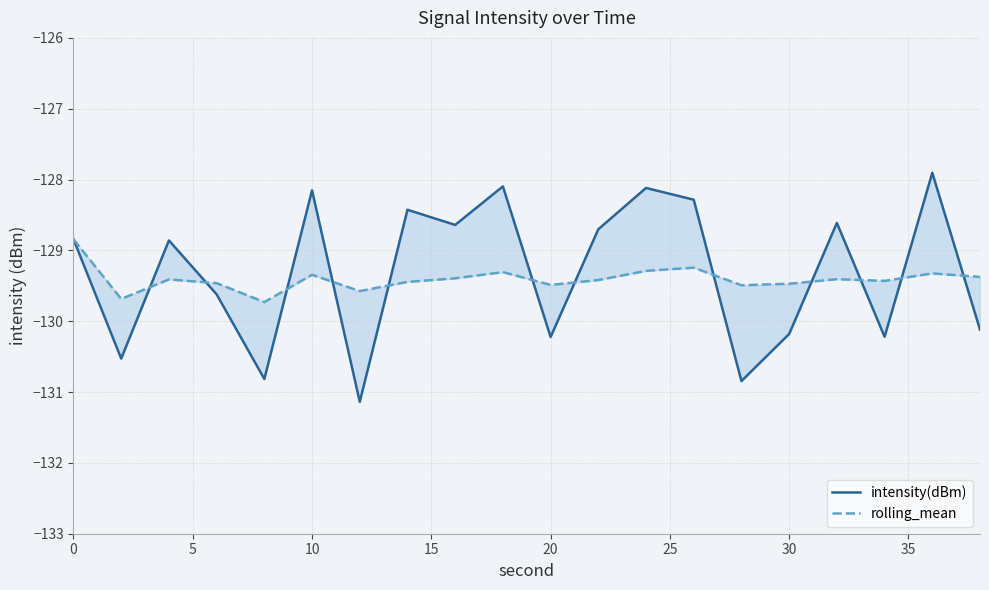

Which series ends up on top after the final intersection of intensity(dBm) and rolling_mean?

rolling_mean